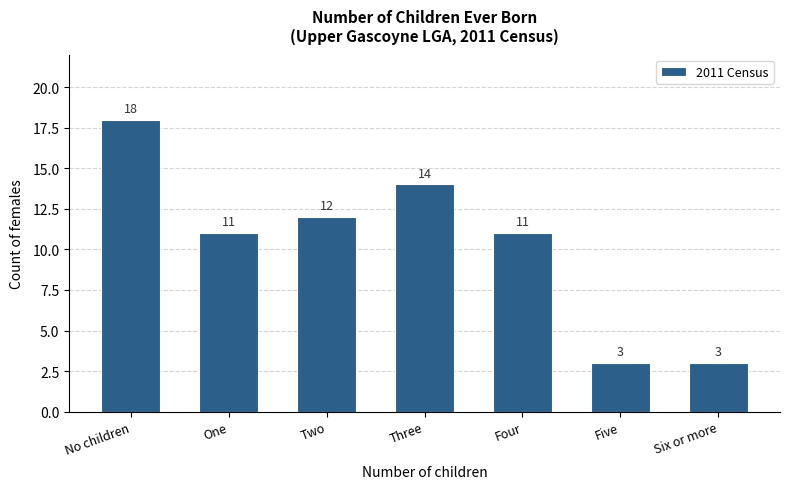

Reading left to right, transcribe all the data shown in this chart.

18	11	12	14	11	3	3